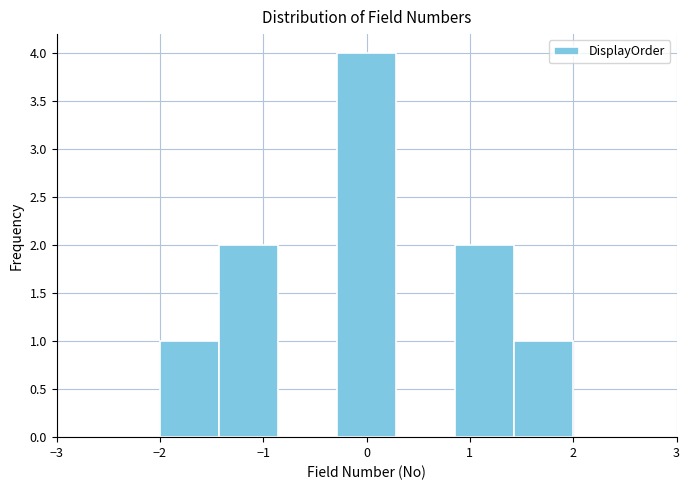

Which range on the x-axis has the tallest bar?

-0.3 to 0.3